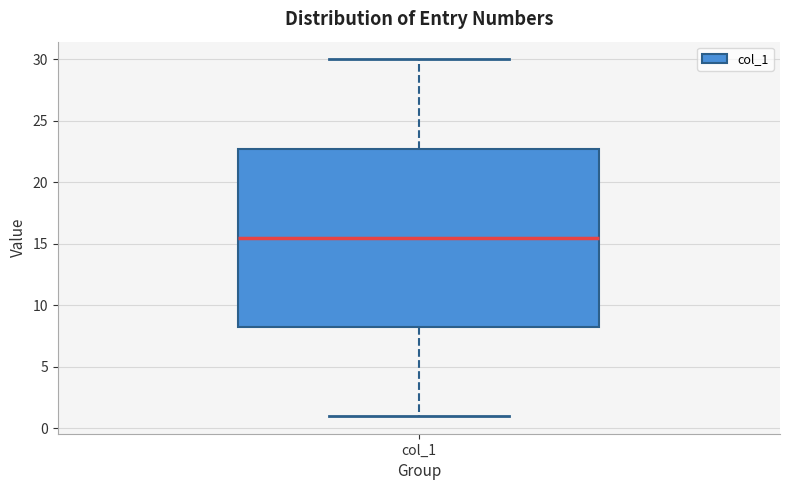

Where does the lower whisker of the box for col_1 end on the y-axis? The values are not printed on the chart, so give them approximately, as read against the axis.

1.0